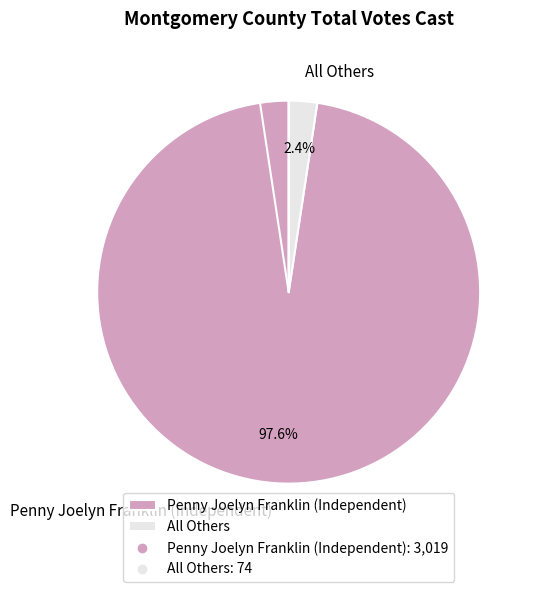

To the nearest percent, what is the difference between the largest and smallest slice percentages?

95%